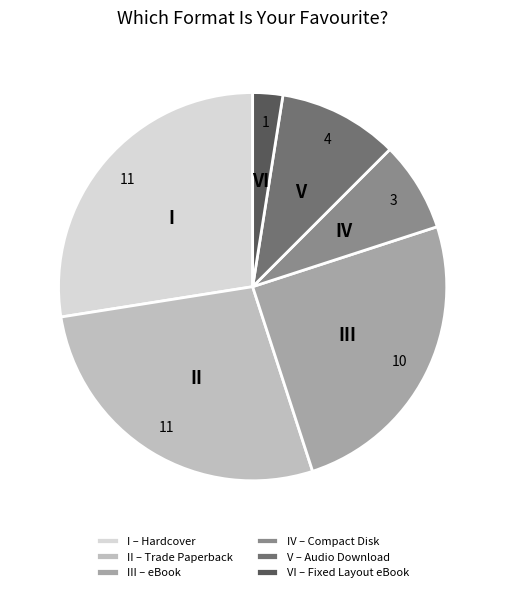

The II – Trade Paperback slice represents 28% of the pie. True or false?

True